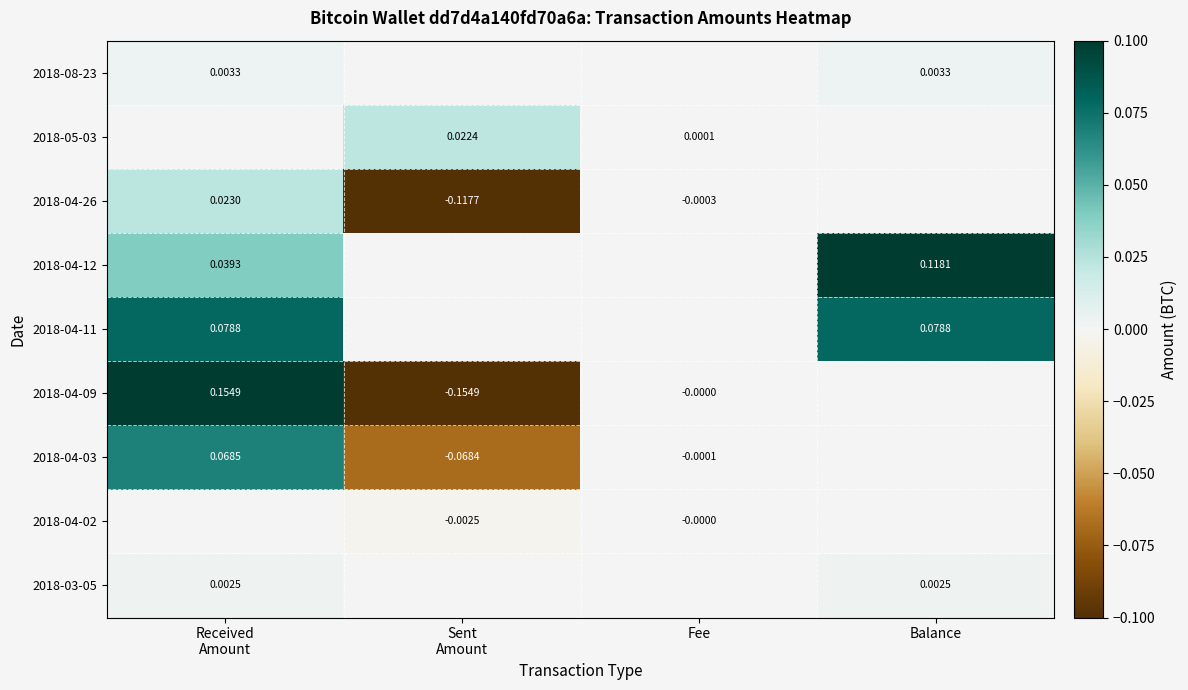

How many data points in 2018-05-03 are above 0?

2